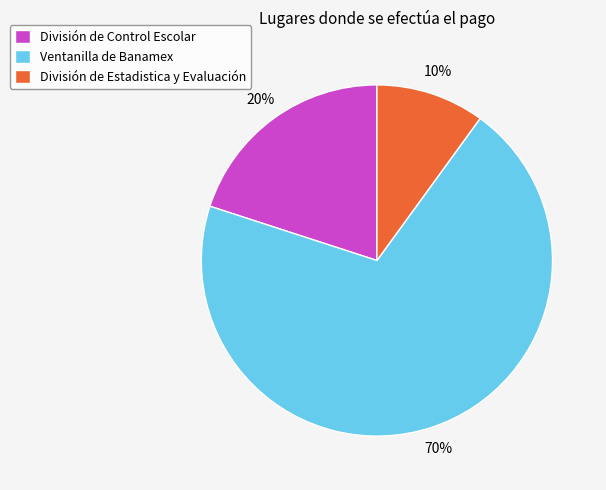

Does División de Control Escolar account for over 50% of the chart?

No